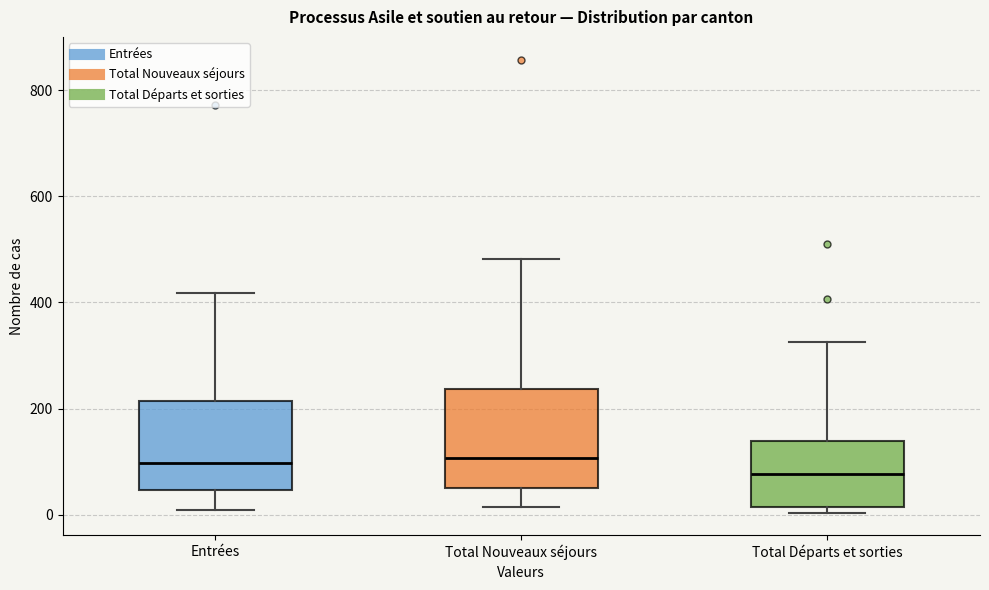

Where does the upper whisker of the box for Entrées end on the y-axis? The values are not printed on the chart, so give them approximately, as read against the axis.

420